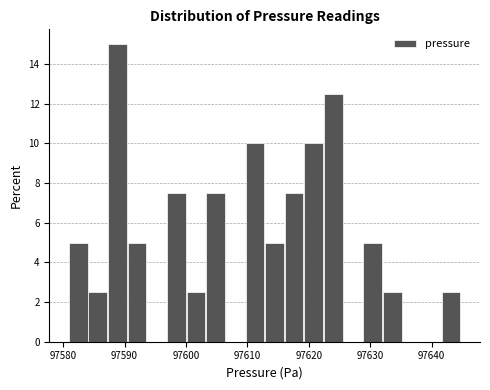

Around what value on the x-axis is the tallest bar? Give the approximate position of its centre, as read against the axis.

97589